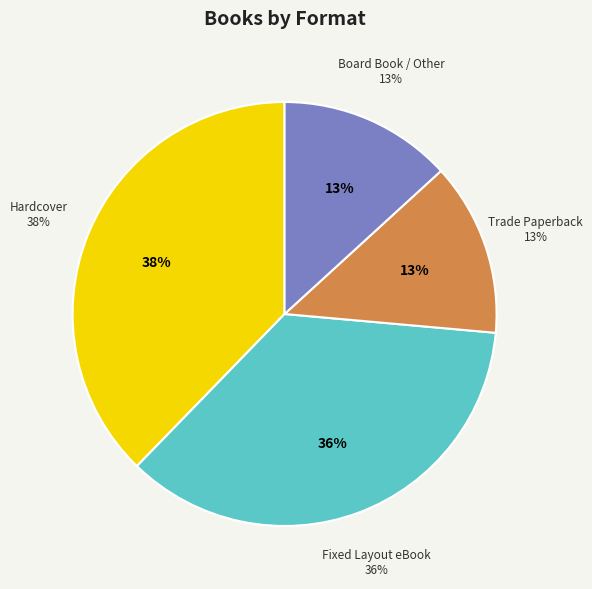

Does any single category account for the majority?

No